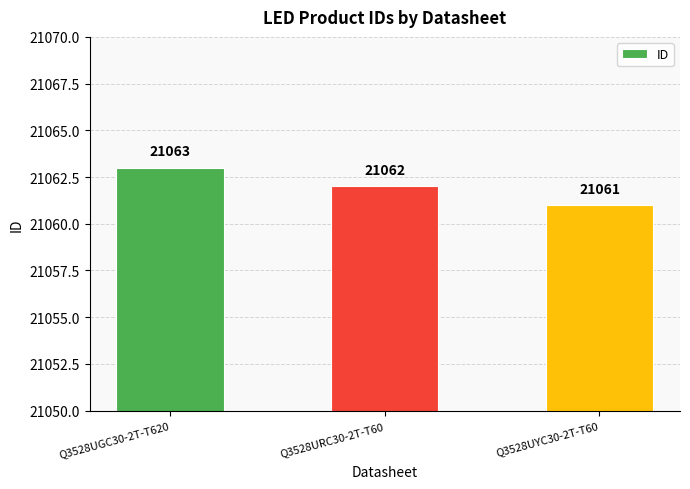

The chart shows a value of 21062 at Q3528URC30-2T-T60. True or false?

True